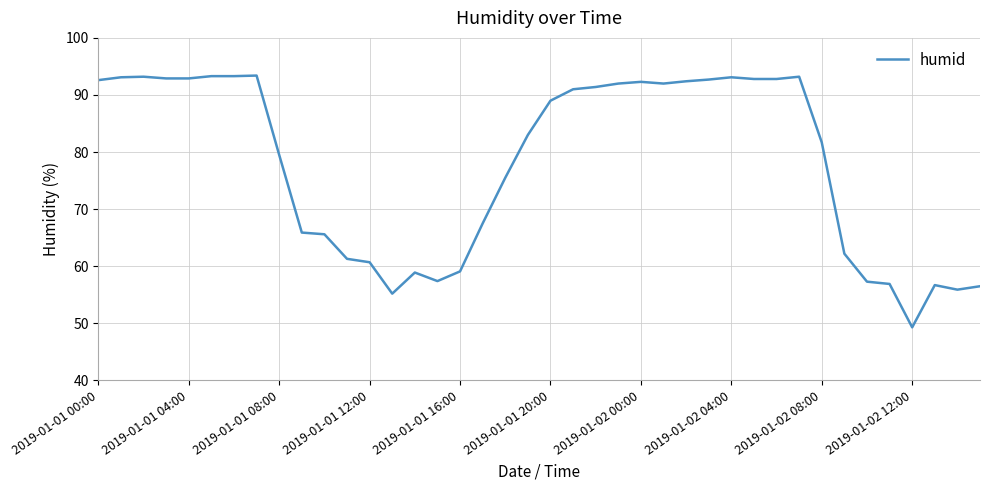

What is the minimum value shown in the chart?

49.3